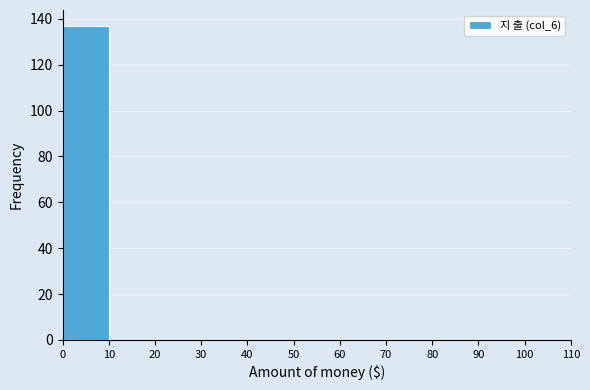

Reading left to right, list every bar in this chart as the range it spans on the x-axis followed by its height. The values are not printed on the chart, so give them approximately, as read against the axis.

0 to 10: 138
10 to 20: 0
20 to 30: 0
30 to 40: 0
40 to 50: 0
50 to 60: 0
60 to 70: 0
70 to 80: 0
80 to 90: 0
90 to 100: 0
100 to 110: 0